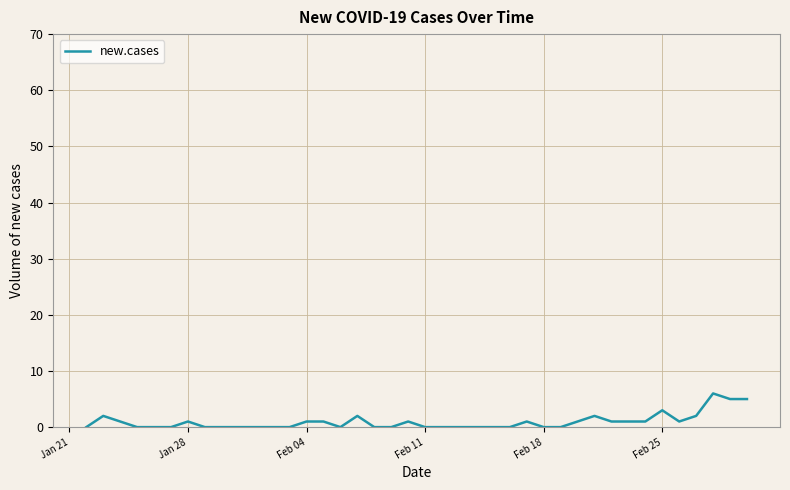

Does the chart display data point markers on the line(s)?

No